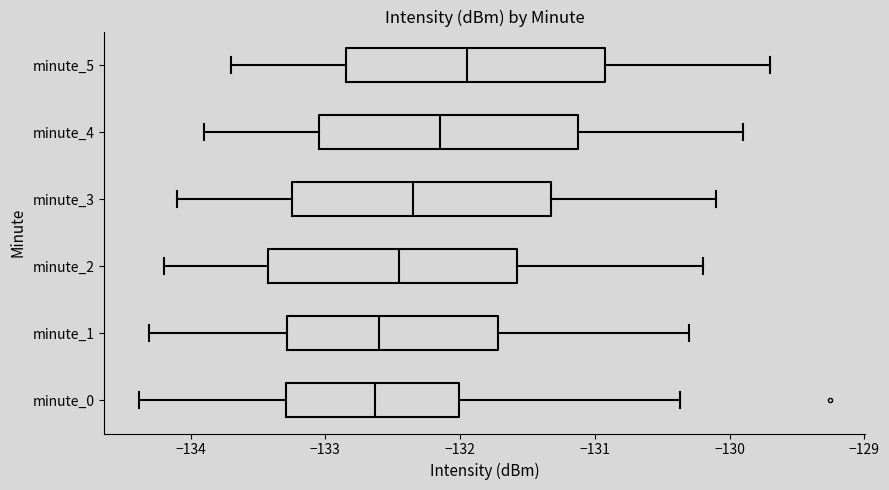

Where does the median line of the box for minute_5 sit on the x-axis? The values are not printed on the chart, so give them approximately, as read against the axis.

-131.9